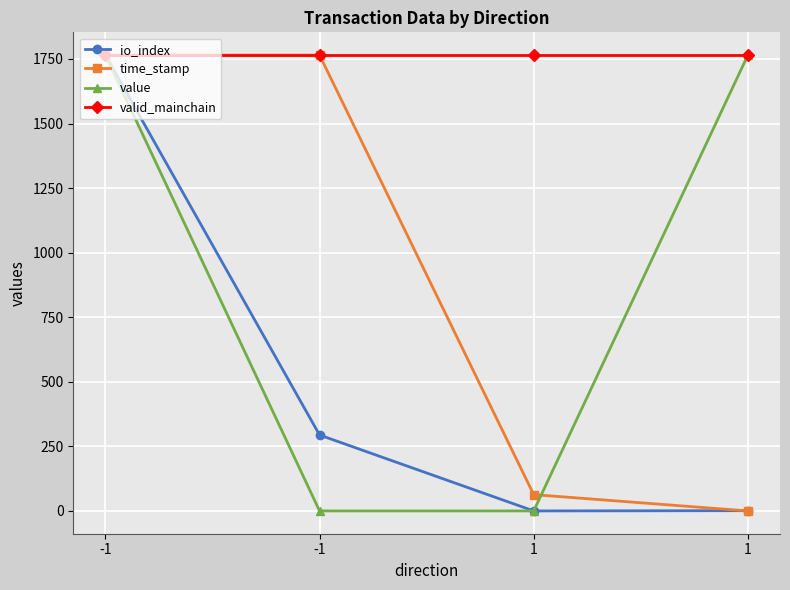

Rank the categories by time_stamp value from highest to lowest.

-1, -1, 1, 1